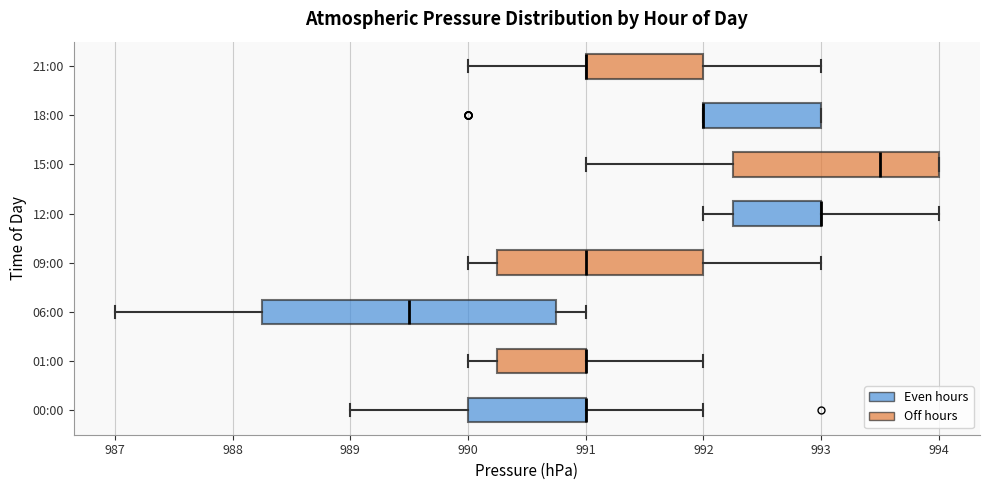

Where is the left edge of the box for 18:00 on the x-axis? The values are not printed on the chart, so give them approximately, as read against the axis.

992.0